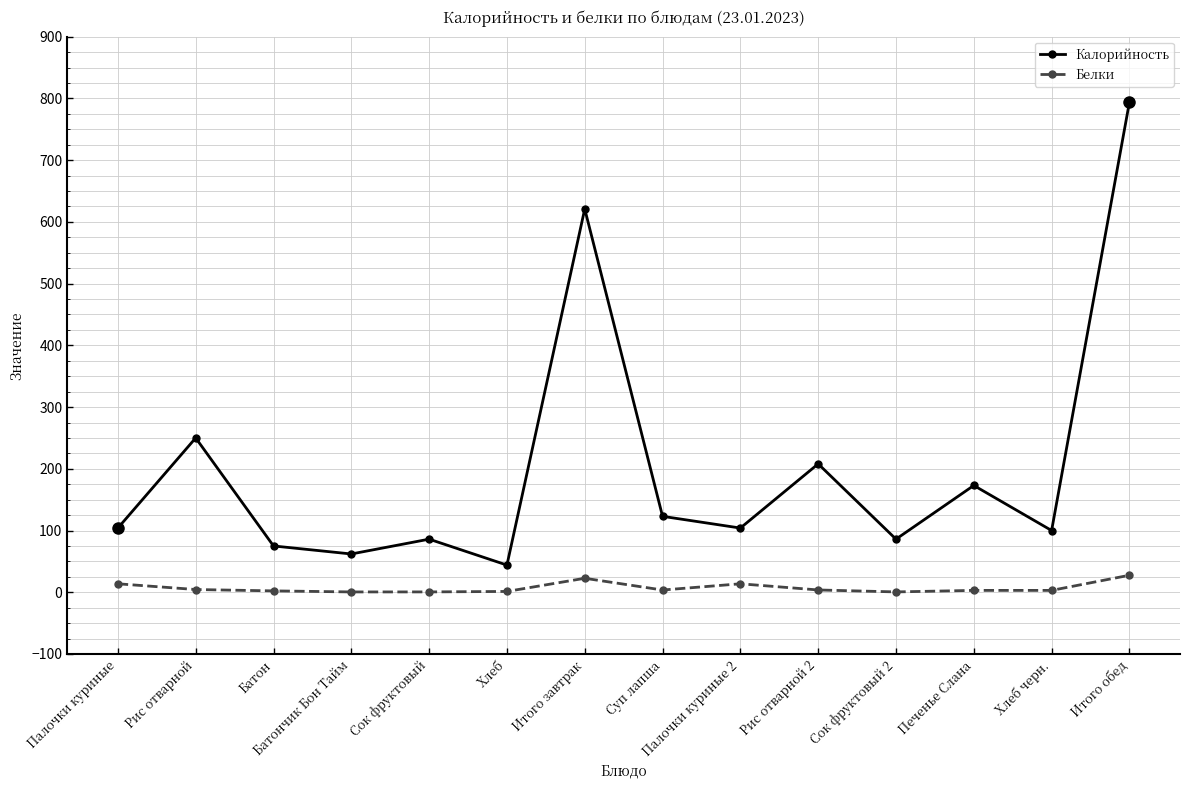

True or false: Белки and Калорийность cross at least once.

False